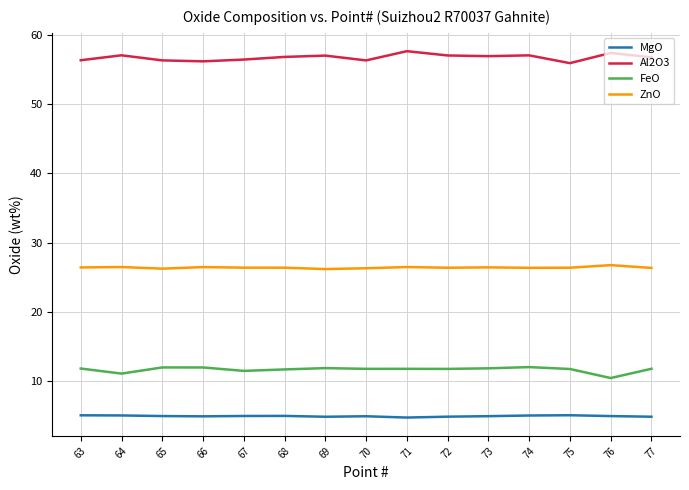

True or false: MgO and FeO cross at least once.

False